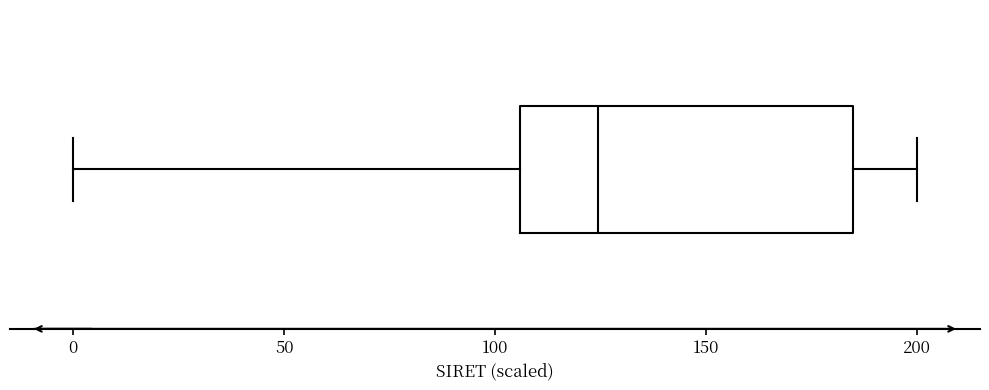

Read this box plot against the x-axis: the position of the median line, the range covered by the box, and the ends of both whiskers. The values are not printed on the chart, so give them approximately, as read against the axis.

median 125, box 105 to 185, whiskers 0 to 200